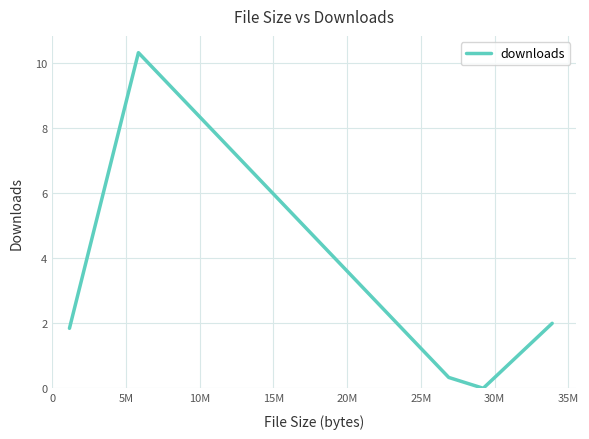

What is the sum of all values?

15.5